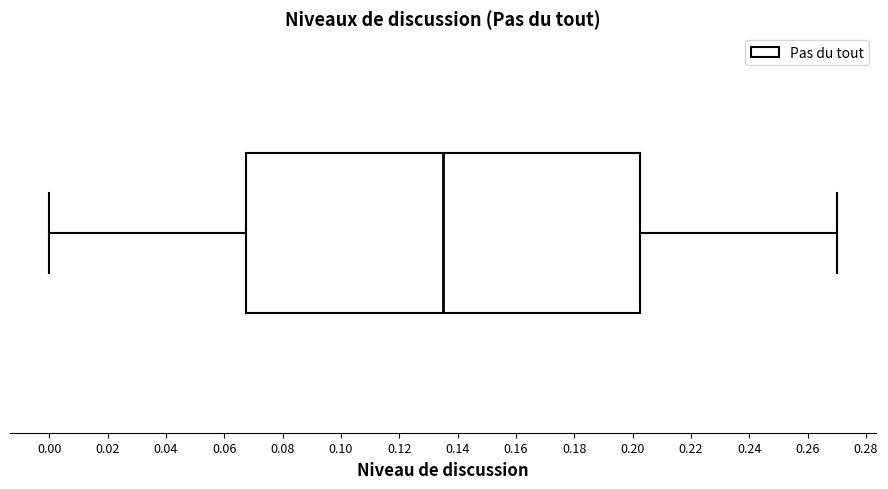

Where is the left edge of the box on the x-axis? The values are not printed on the chart, so give them approximately, as read against the axis.

0.068